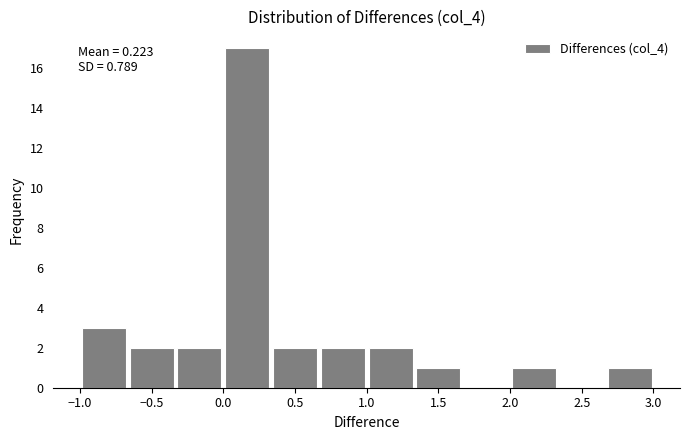

Over which range of the x-axis is the bar tallest?

0.00 to 0.35